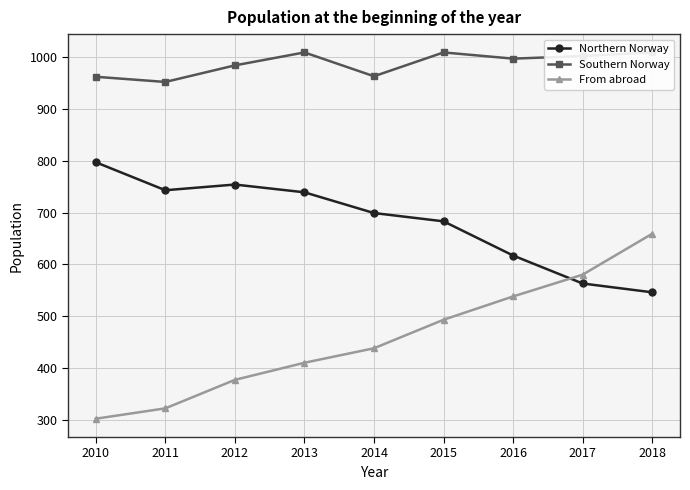

What is the average value of the From abroad series?

458